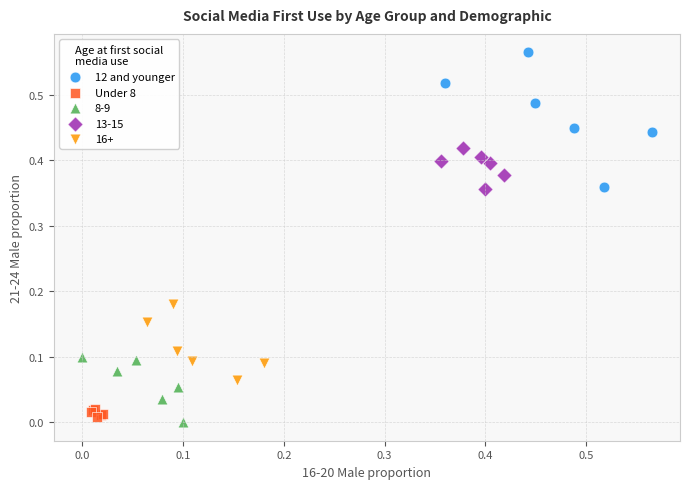

Which series has the largest Y range (max minus min)?

12 and younger